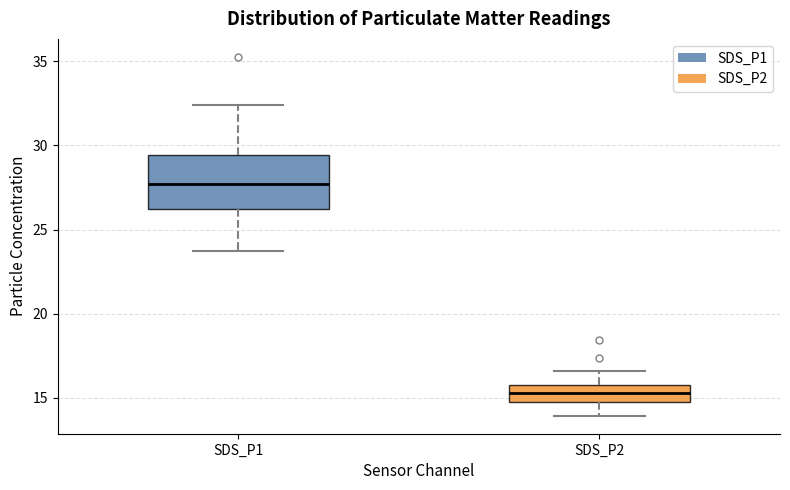

Comparing the boxes themselves (not the whiskers), which one is the tallest?

SDS_P1